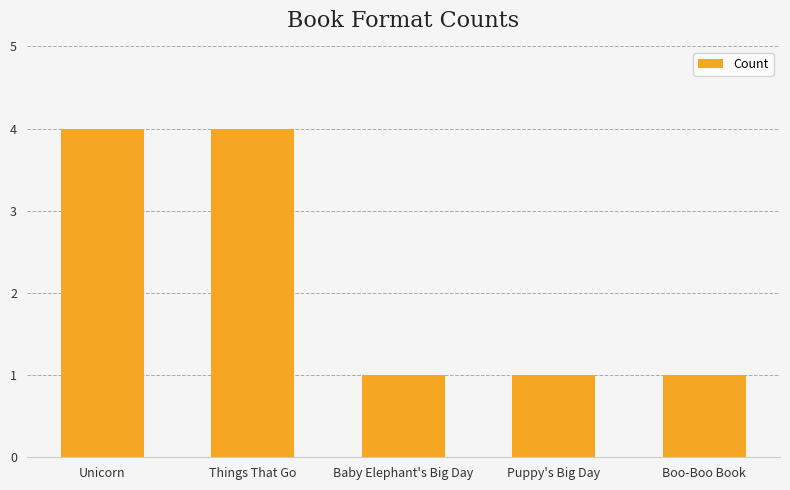

What is the difference between the values at Things That Go and Puppy's Big Day?

3